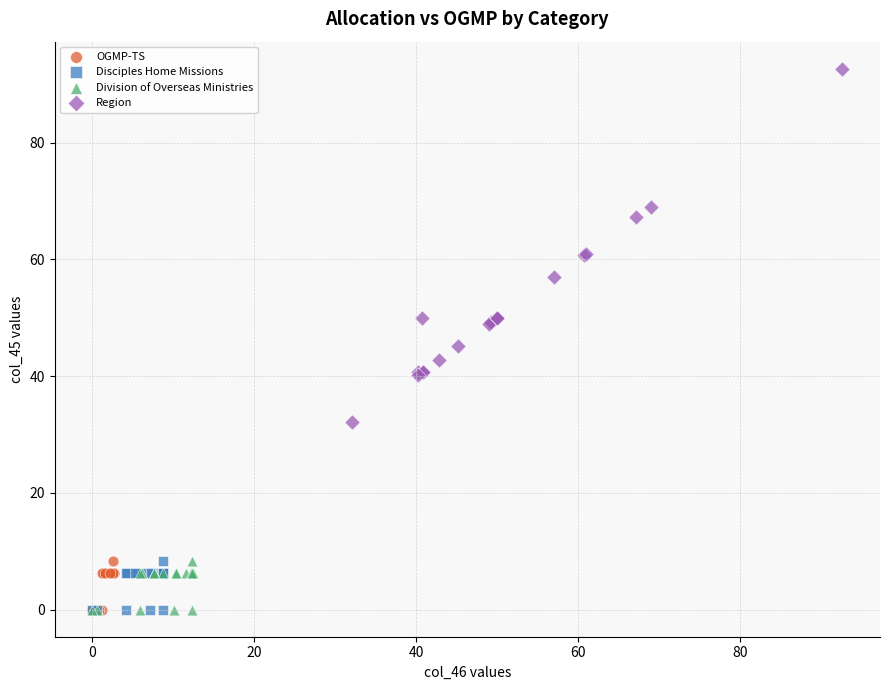

Which series has the widest spread of Y values?

Region